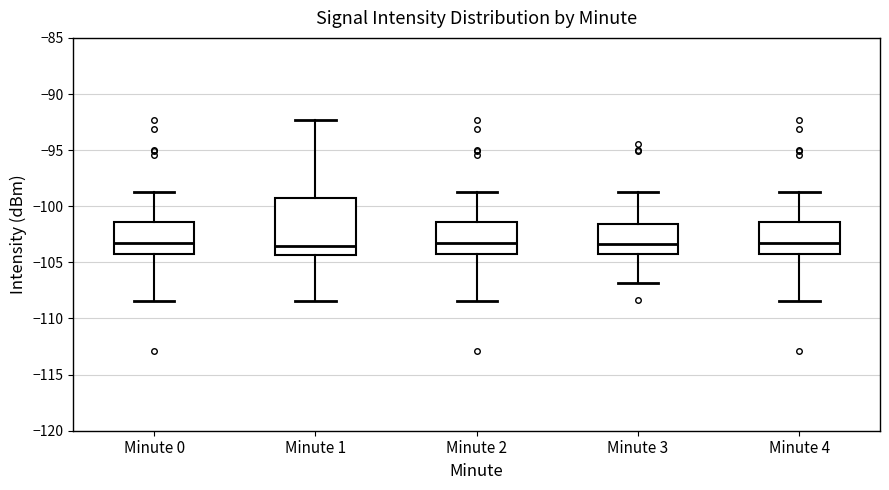

Where does the lower whisker of the box for Minute 1 end on the y-axis? The values are not printed on the chart, so give them approximately, as read against the axis.

-108.5